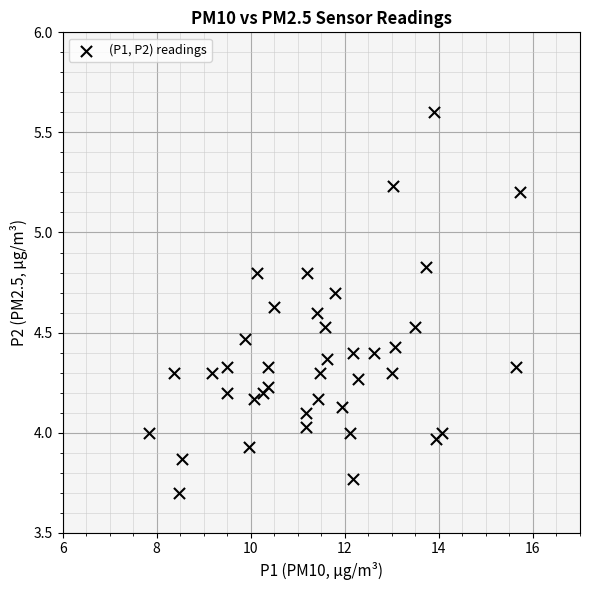

What is the range of Y values (max minus min)?

1.9